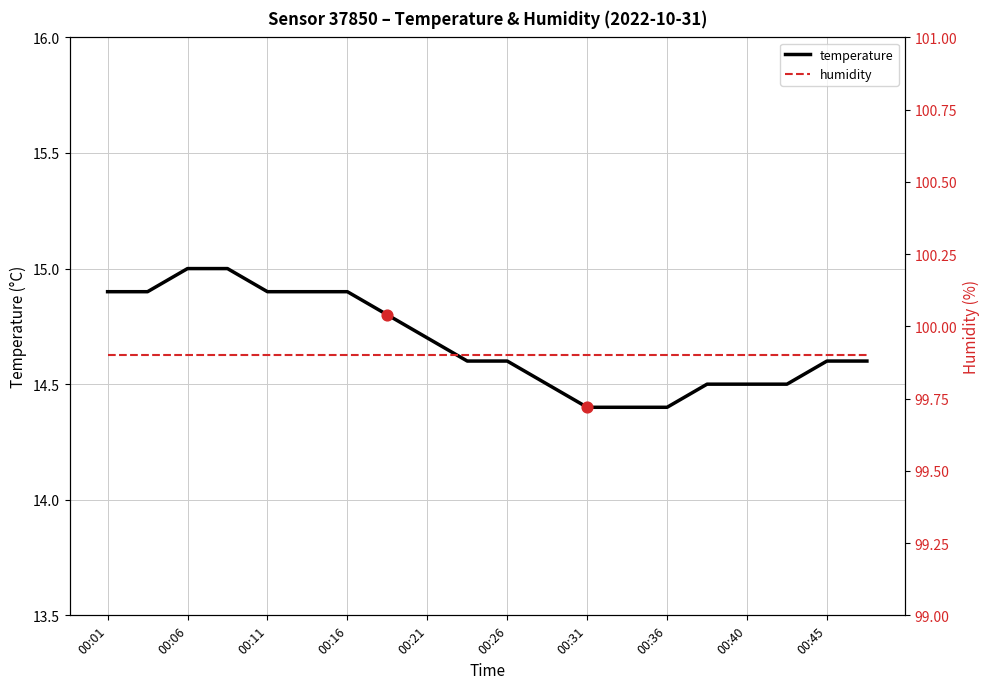

Which series has the largest total across all categories?

humidity